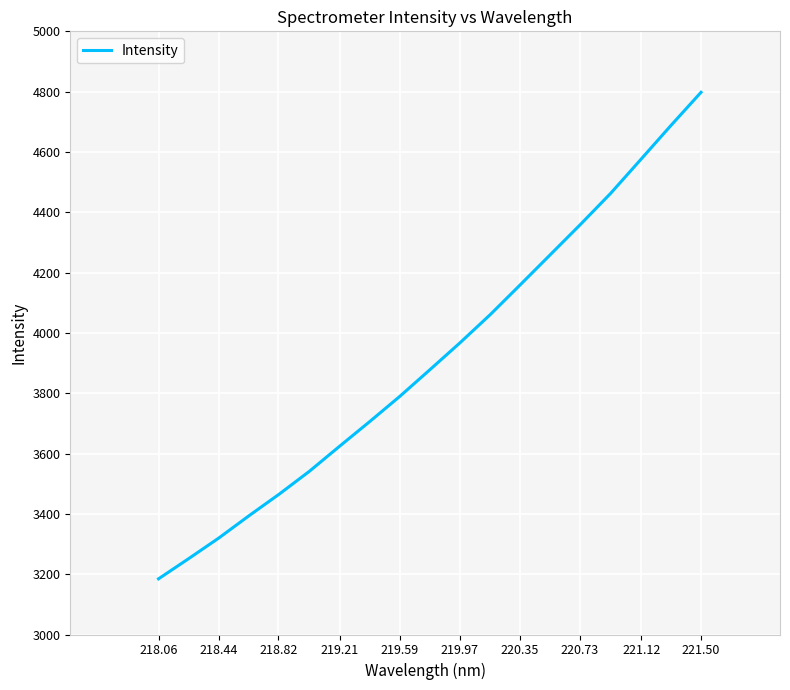

What is the smallest value displayed?

3184.6